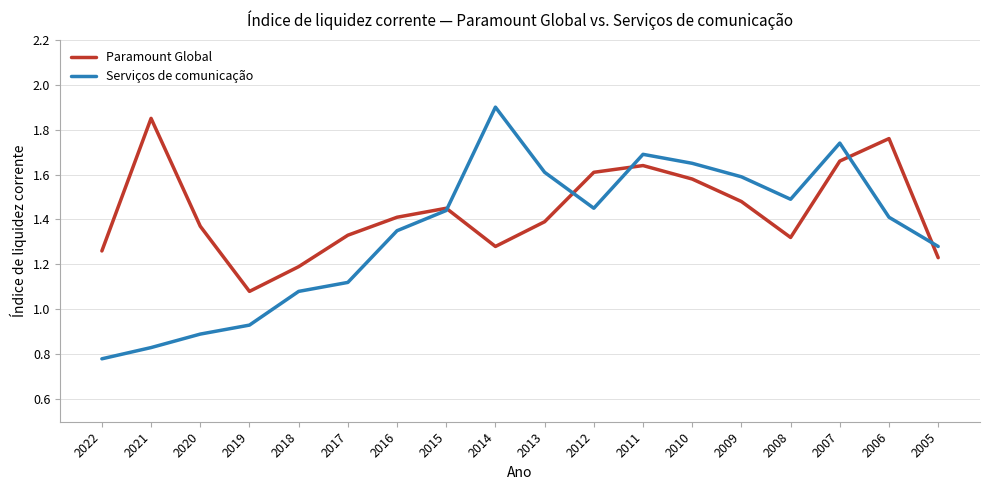

Is it true that Paramount Global equals 1.3 at 2022?

True